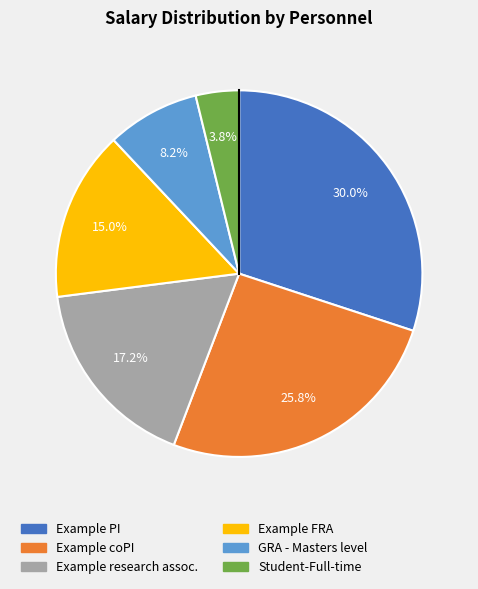

How much of the chart is everything except GRA - Masters level?

91.8%